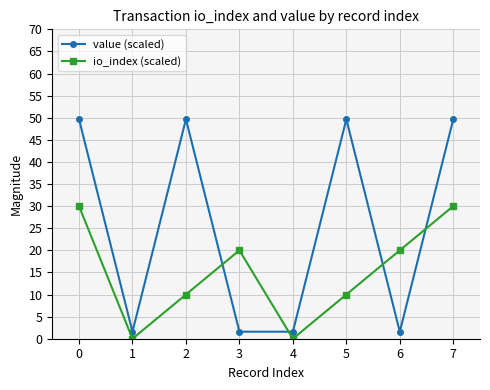

The value of io_index (scaled) at 0 is 30.0. True or false?

True